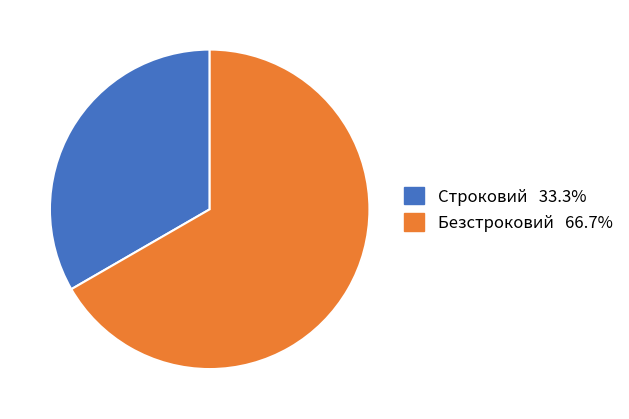

Rank the categories by value from lowest to highest.

Строковий, Безстроковий